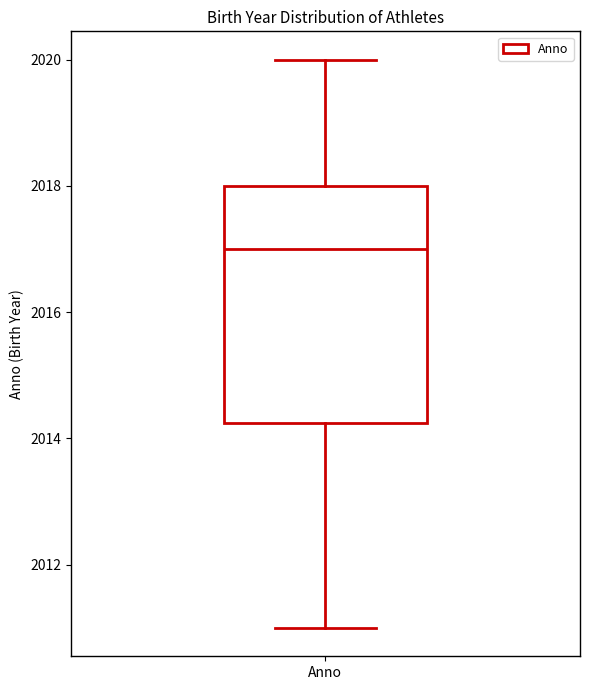

Transcribe this box plot: give where the median line is, the range the box spans, and where the two whiskers end, as read against the y-axis. The values are not printed on the chart, so give them approximately, as read against the axis.

median 2017.0, box 2014.2 to 2018.0, whiskers 2011.0 to 2020.0